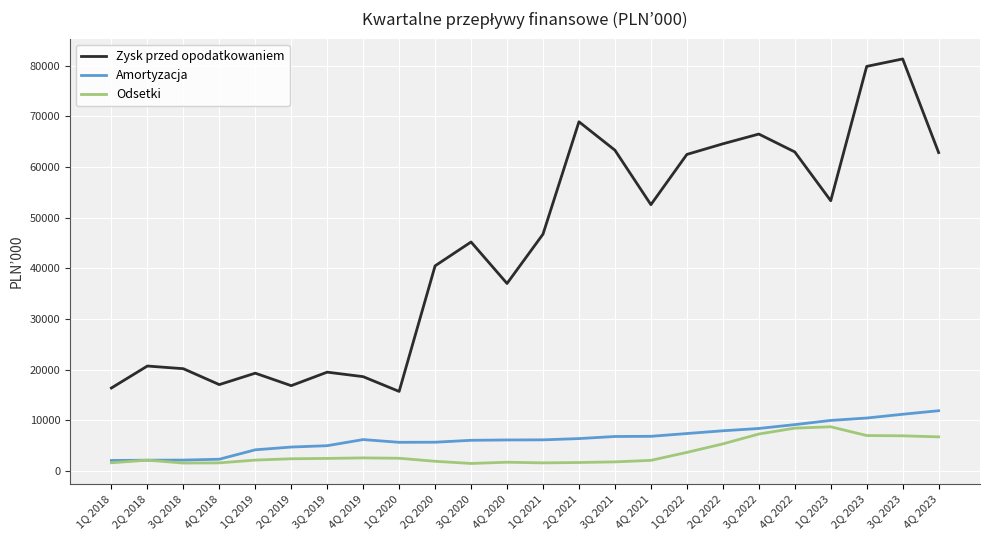

Does the chart have visible grid lines?

Yes